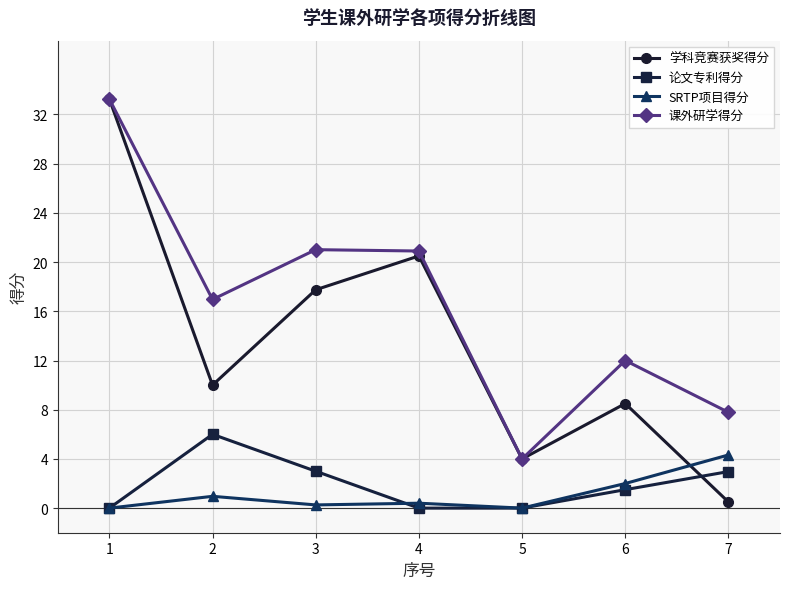

Is the value of 学科竞赛获奖得分 at 6 greater than the value of 课外研学得分 at 4?

No